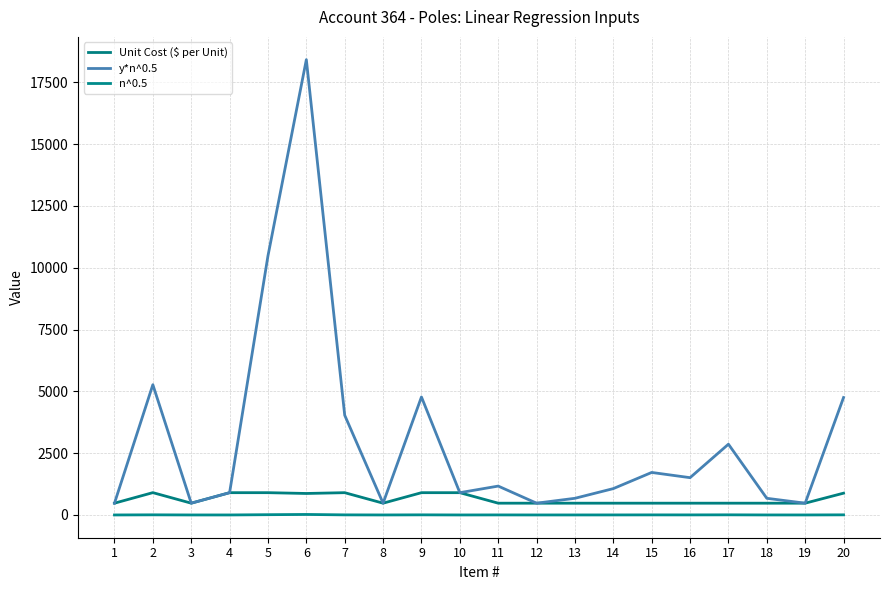

List the series in order of their overall mean, lowest first.

n^0.5, Unit Cost ($ per Unit), y*n^0.5